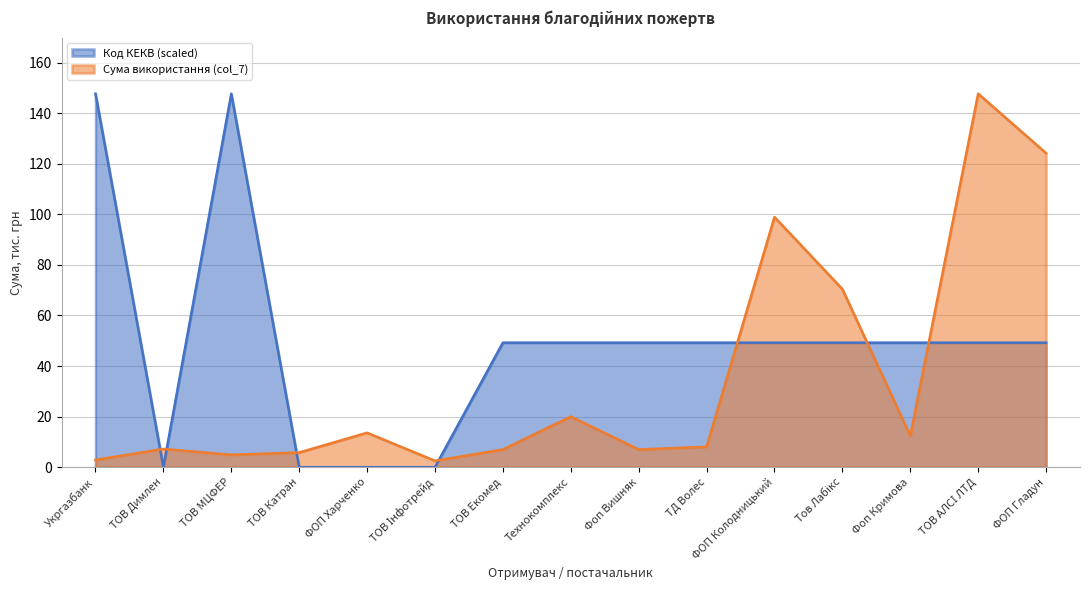

How many lines are shown in the chart?

2